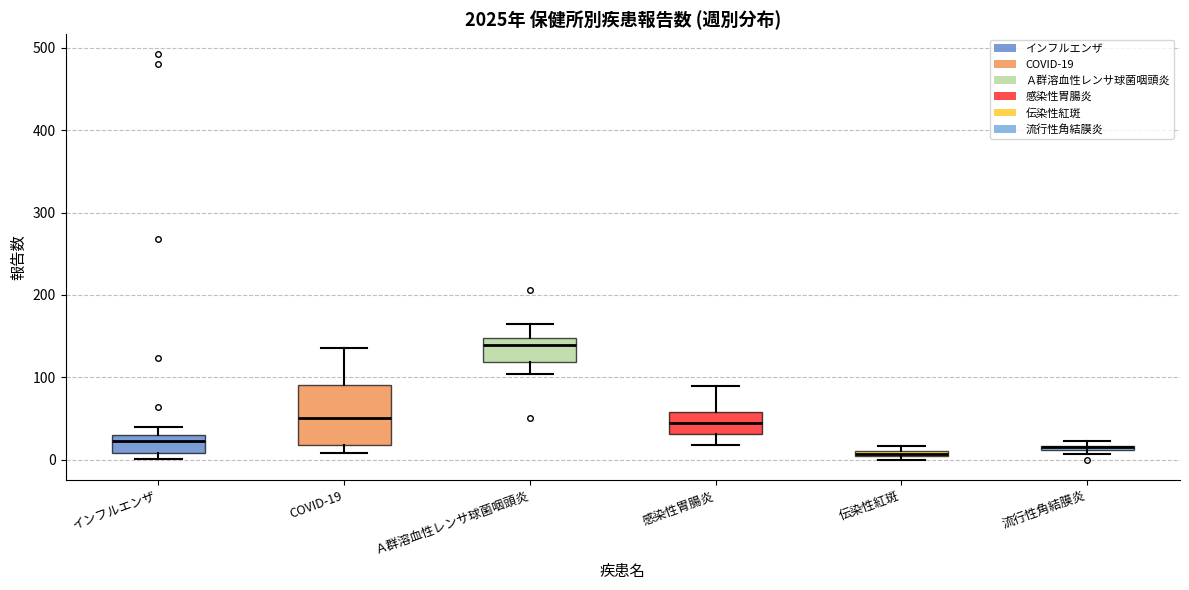

Where is the upper edge of the box for 流行性角結膜炎 on the y-axis? The values are not printed on the chart, so give them approximately, as read against the axis.

20